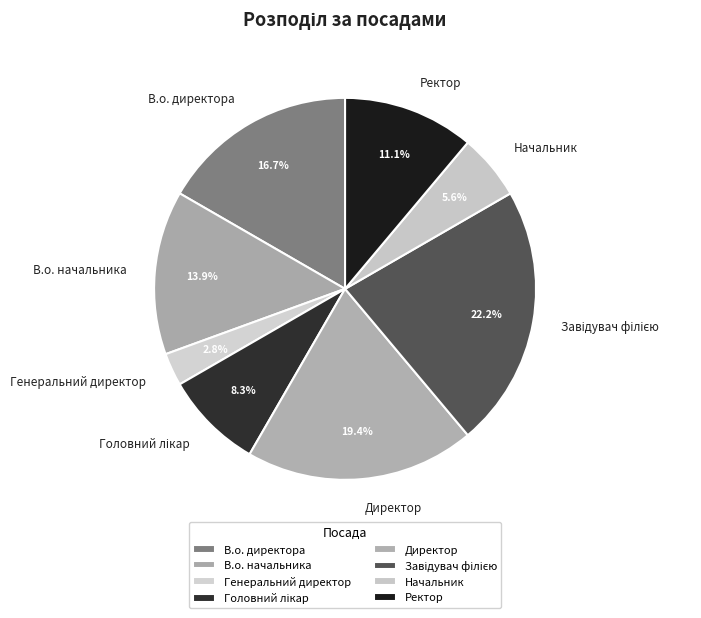

To the nearest percent, what percentage of the pie is В.о. директора?

17%